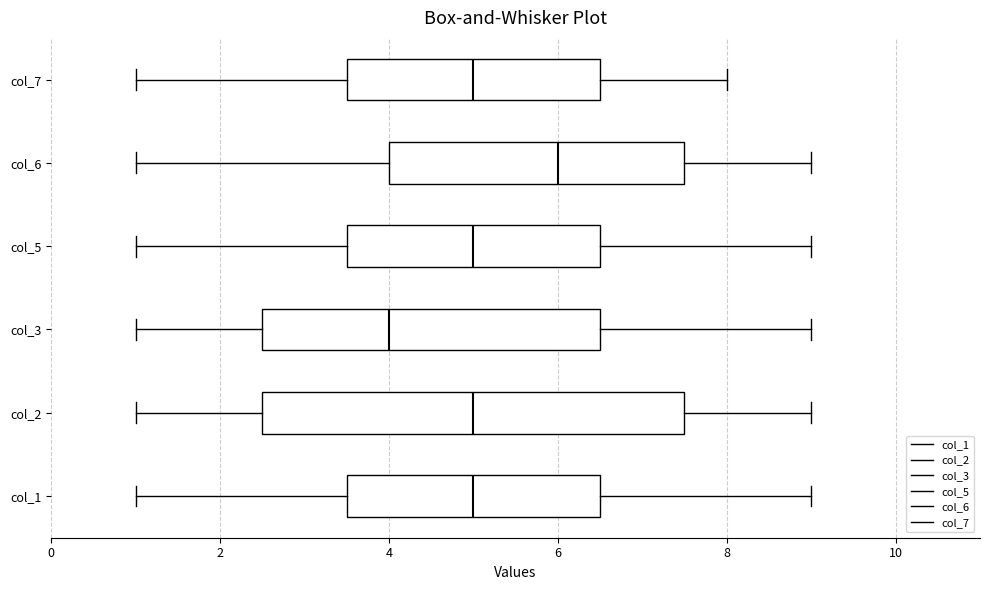

Reading bottom to top, transcribe this box plot: for each box, give where its median line is, the range the box spans, and where its two whiskers end, as read against the x-axis. The values are not printed on the chart, so give them approximately, as read against the axis.

col_1: median 5.0, box 3.6 to 6.6, whiskers 1.0 to 9.0
col_2: median 5.0, box 2.6 to 7.6, whiskers 1.0 to 9.0
col_3: median 4.0, box 2.6 to 6.6, whiskers 1.0 to 9.0
col_5: median 5.0, box 3.6 to 6.6, whiskers 1.0 to 9.0
col_6: median 6.0, box 4.0 to 7.6, whiskers 1.0 to 9.0
col_7: median 5.0, box 3.6 to 6.6, whiskers 1.0 to 8.0